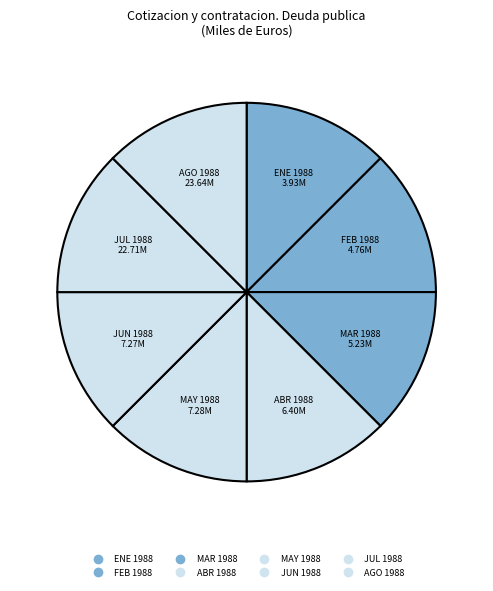

How many slices are in this pie chart?

8